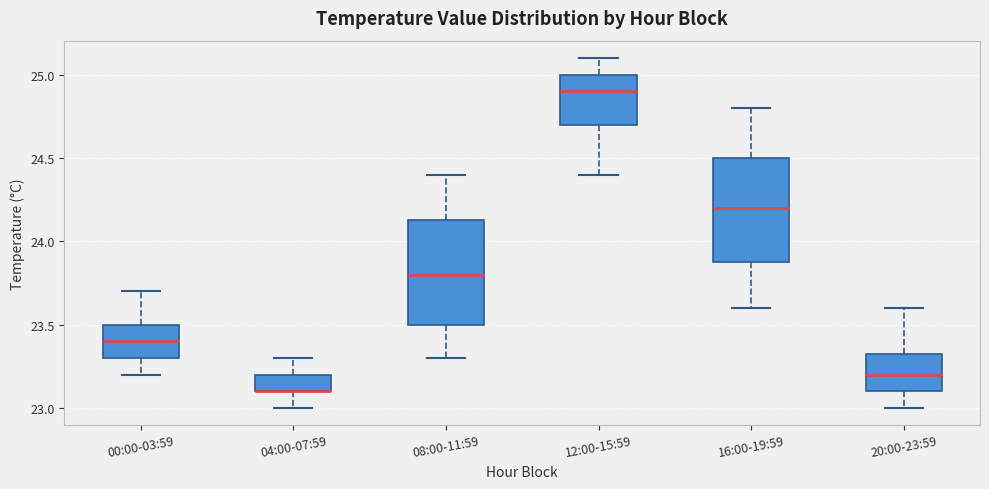

Where is the upper edge of the box for 12:00-15:59 on the y-axis? The values are not printed on the chart, so give them approximately, as read against the axis.

25.00